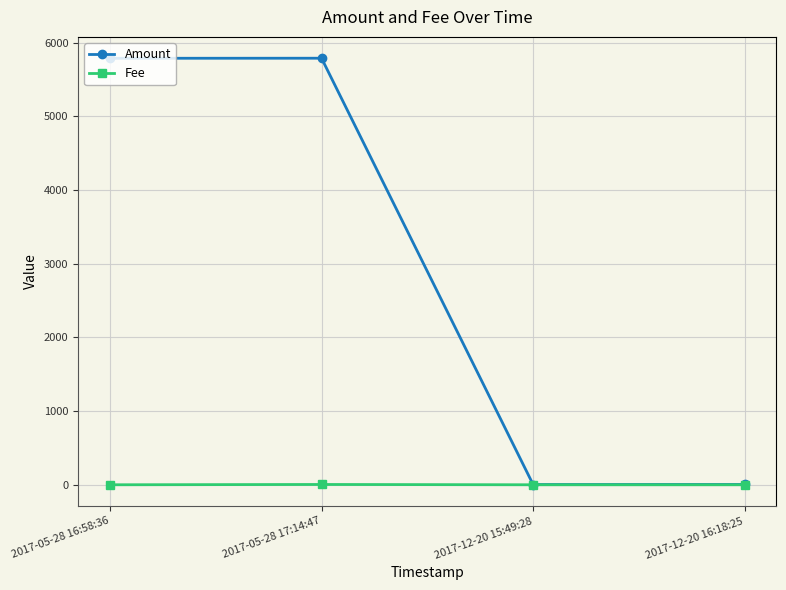

How many lines are shown in the chart?

2